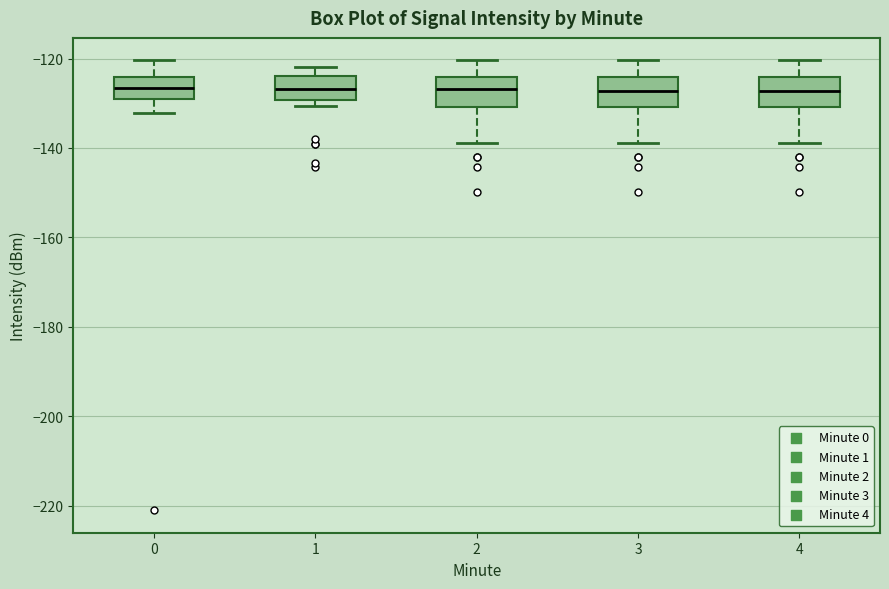

Reading left to right, read every box against the y-axis: the position of its median line, the range the box covers, and the ends of its whiskers. The values are not printed on the chart, so give them approximately, as read against the axis.

0: median -126, box -130 to -124, whiskers -132 to -120
1: median -126, box -130 to -124, whiskers -130 (just below the box's lower edge) to -122
2: median -126, box -130 to -124, whiskers -138 to -120
3: median -128, box -130 to -124, whiskers -138 to -120
4: median -128, box -130 to -124, whiskers -138 to -120